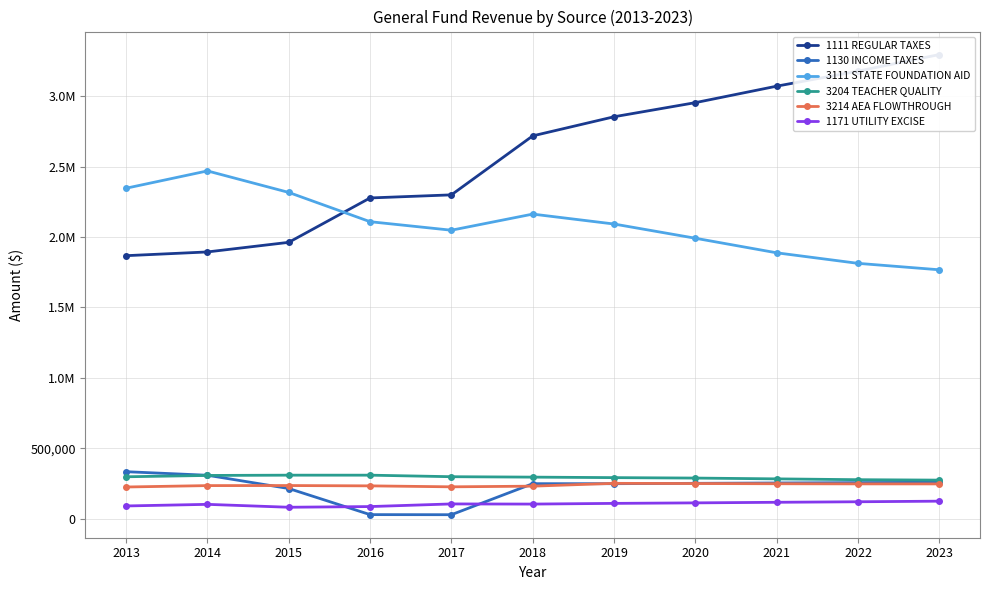

What is the minimum value for 3204 TEACHER QUALITY?

273185.0